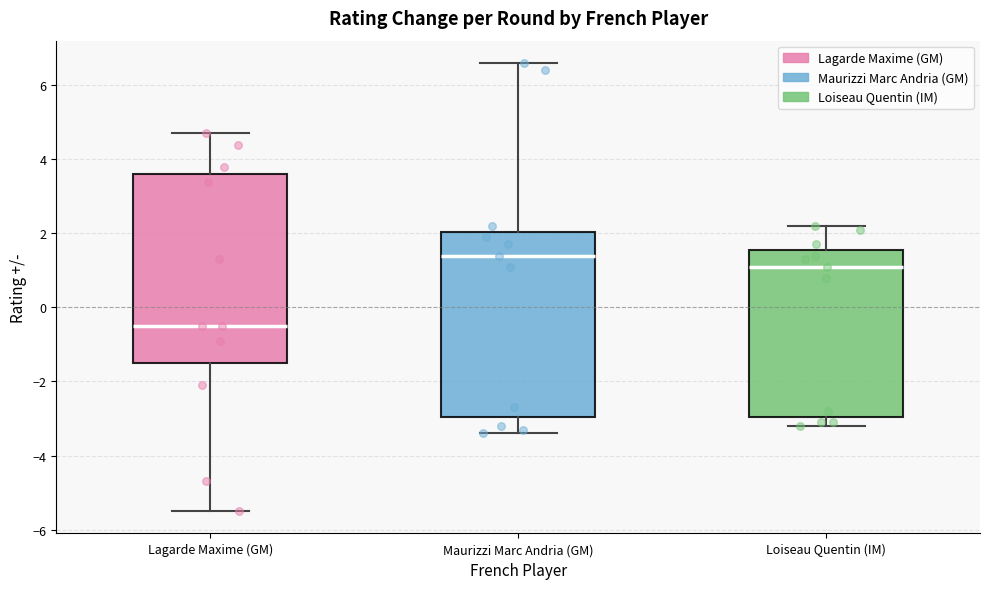

Where does the median line of the box for Loiseau Quentin (IM) sit on the y-axis? The values are not printed on the chart, so give them approximately, as read against the axis.

1.2